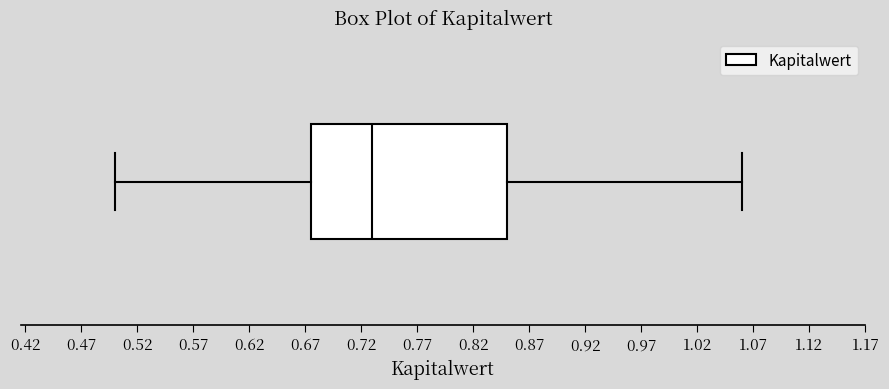

Transcribe this box plot: give where the median line is, the range the box spans, and where the two whiskers end, as read against the x-axis. The values are not printed on the chart, so give them approximately, as read against the axis.

median 0.730, box 0.675 to 0.850, whiskers 0.500 to 1.060